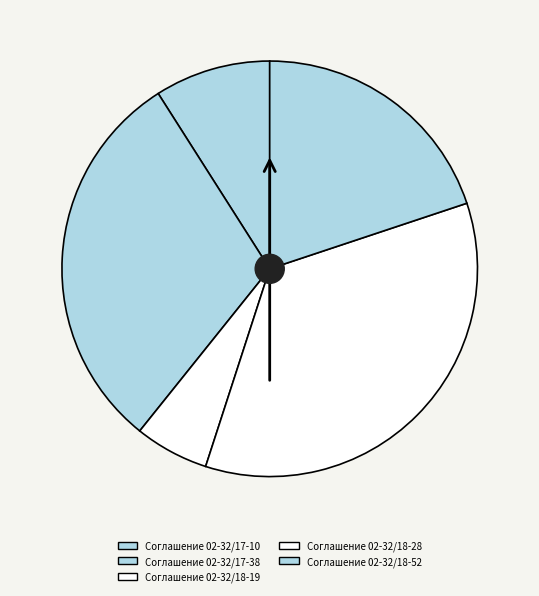

Which has a higher value, Соглашение 02-32/18-52 or Соглашение 02-32/17-38?

Соглашение 02-32/17-38